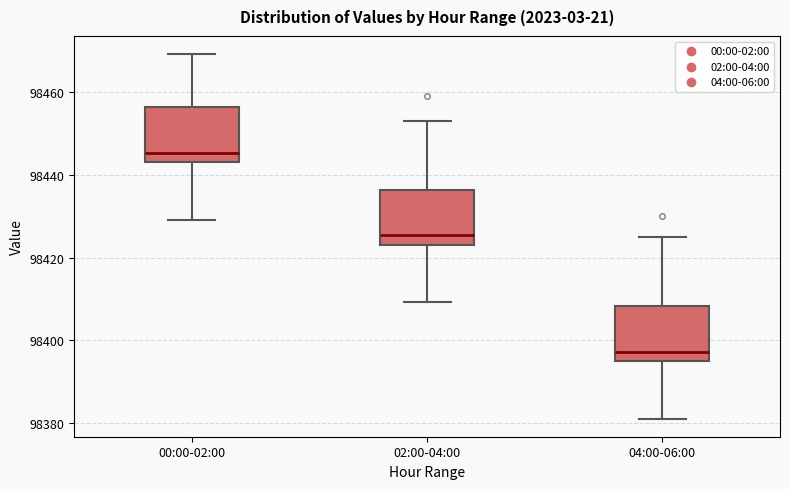

Reading left to right, transcribe this box plot: for each box, give where its median line is, the range the box spans, and where its two whiskers end, as read against the y-axis. The values are not printed on the chart, so give them approximately, as read against the axis.

00:00-02:00: median 98446, box 98444 to 98456, whiskers 98430 to 98470
02:00-04:00: median 98426, box 98424 to 98436, whiskers 98410 to 98454
04:00-06:00: median 98398, box 98394 to 98408, whiskers 98382 to 98426